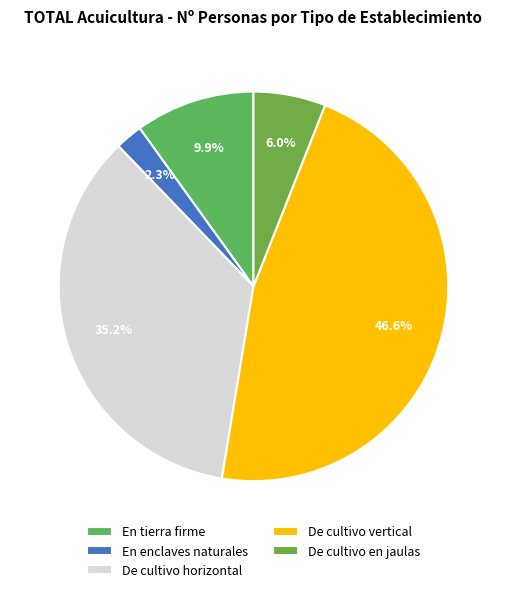

Between De cultivo en jaulas and En tierra firme, which is larger?

En tierra firme